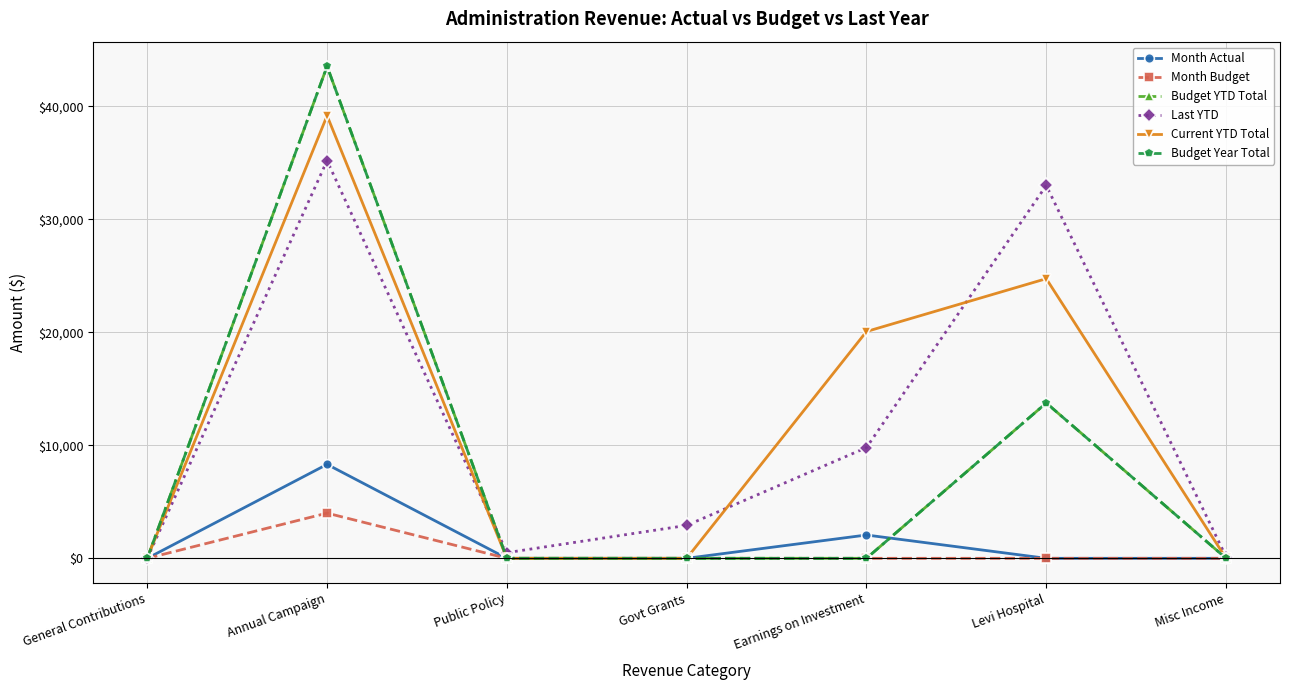

Is this an area chart (filled region under the line)?

No